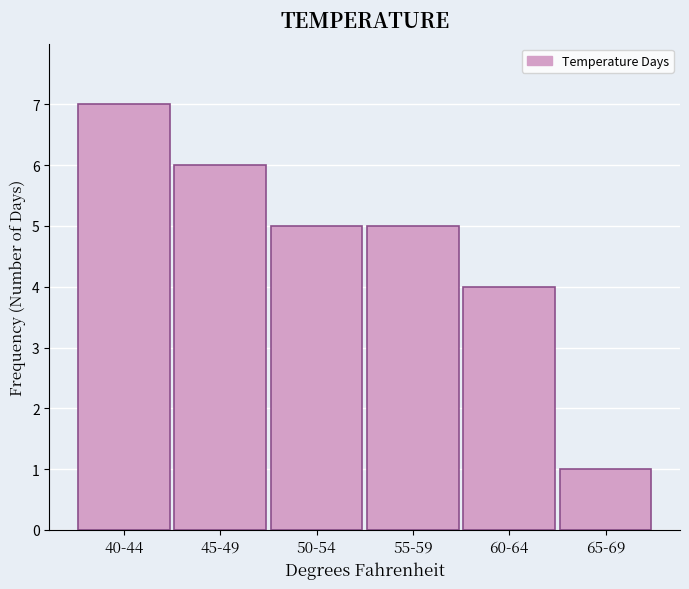

Reading right to left, transcribe all the data shown in this chart.

1	4	5	5	6	7